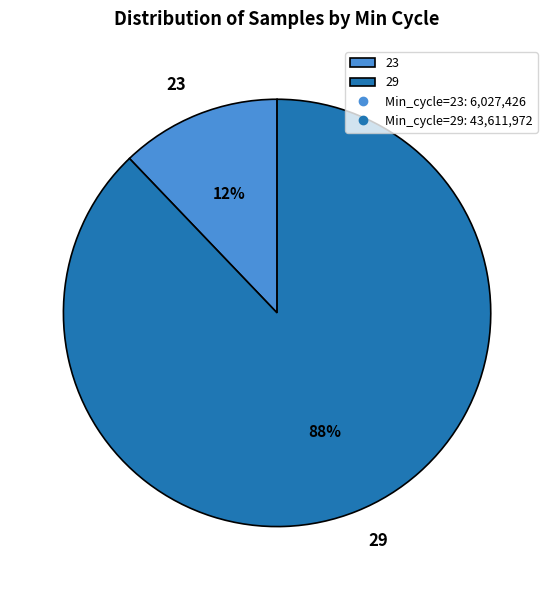

Does 29 represent more than half of the total?

Yes